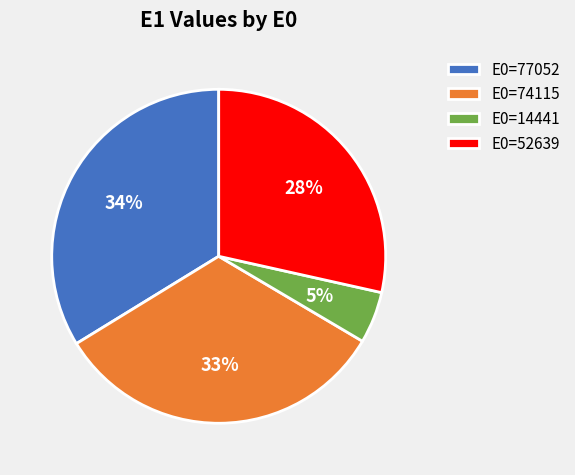

Do E0=74115 and E0=52639 together represent more than half of the pie?

Yes